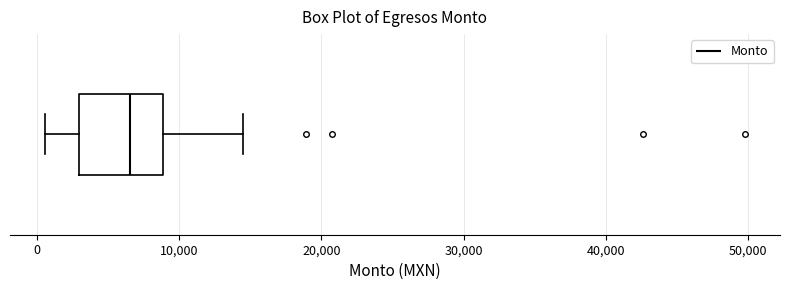

Transcribe this box plot: give where the median line is, the range the box spans, and where the two whiskers end, as read against the x-axis. The values are not printed on the chart, so give them approximately, as read against the axis.

median 7000, box 3000 to 9000, whiskers 1000 to 15000